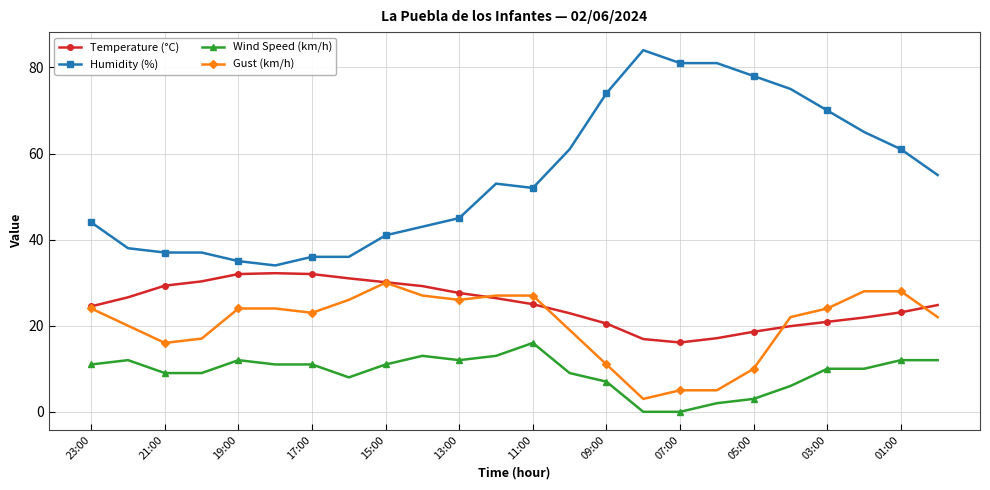

List the series in order of their peak value, highest first.

Humidity (%), Temperature (°C), Gust (km/h), Wind Speed (km/h)